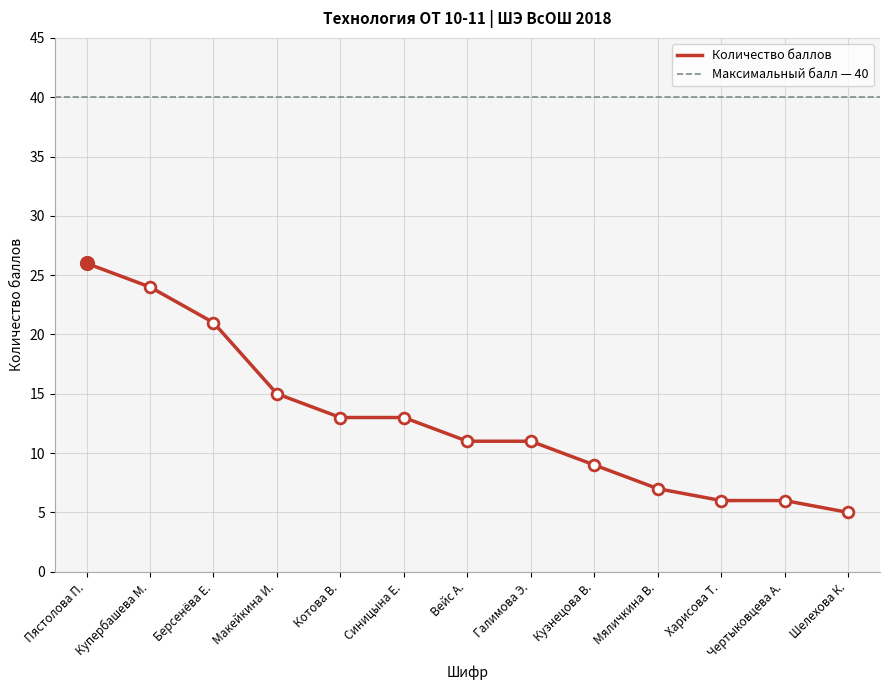

What is the approximate value of Количество баллов at Купербашева М.?

24